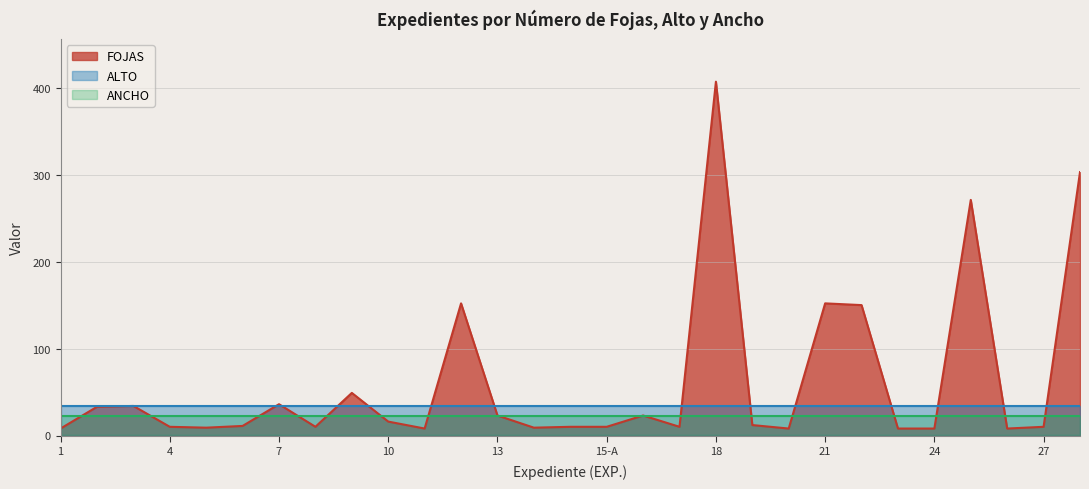

What is the difference between the maximum and minimum values in the FOJAS series?

399